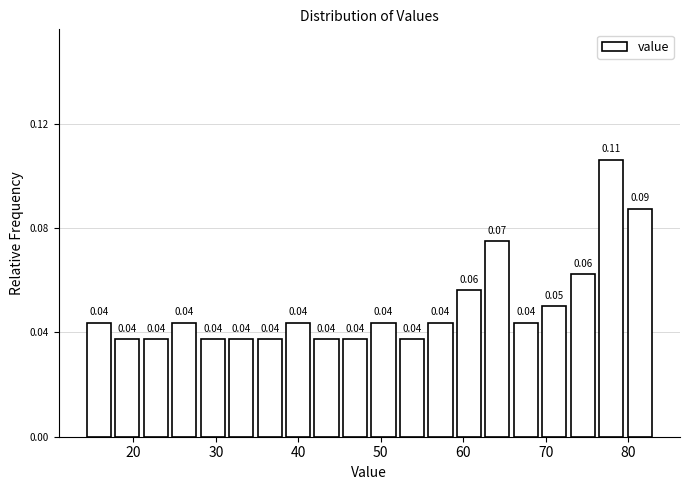

Around what value on the x-axis is the tallest bar? Give the approximate position of its centre, as read against the axis.

78